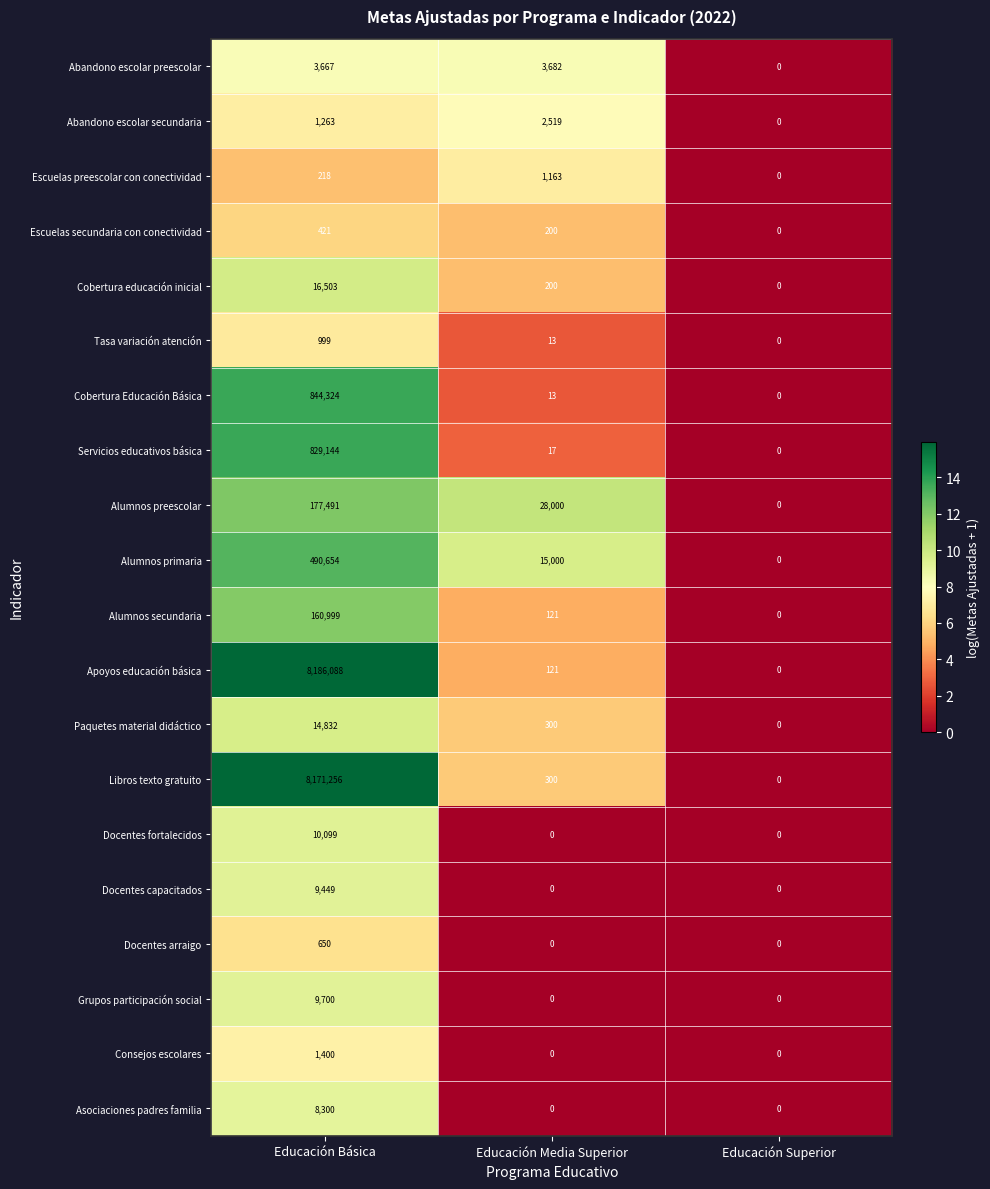

Where does the Cobertura Educación Básica series first go above 13?

Educación Básica